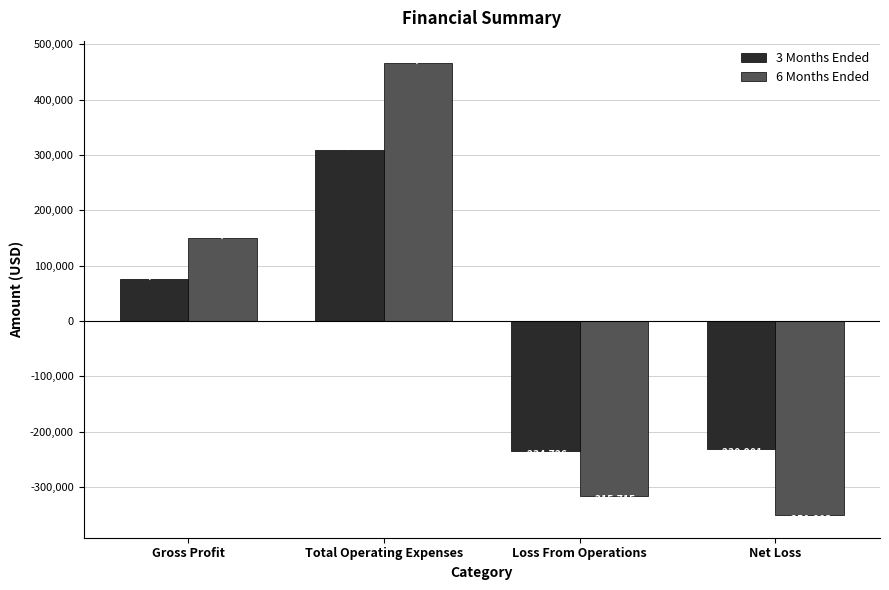

Rank the categories by 6 Months Ended value from lowest to highest.

Net Loss, Loss From Operations, Gross Profit, Total Operating Expenses